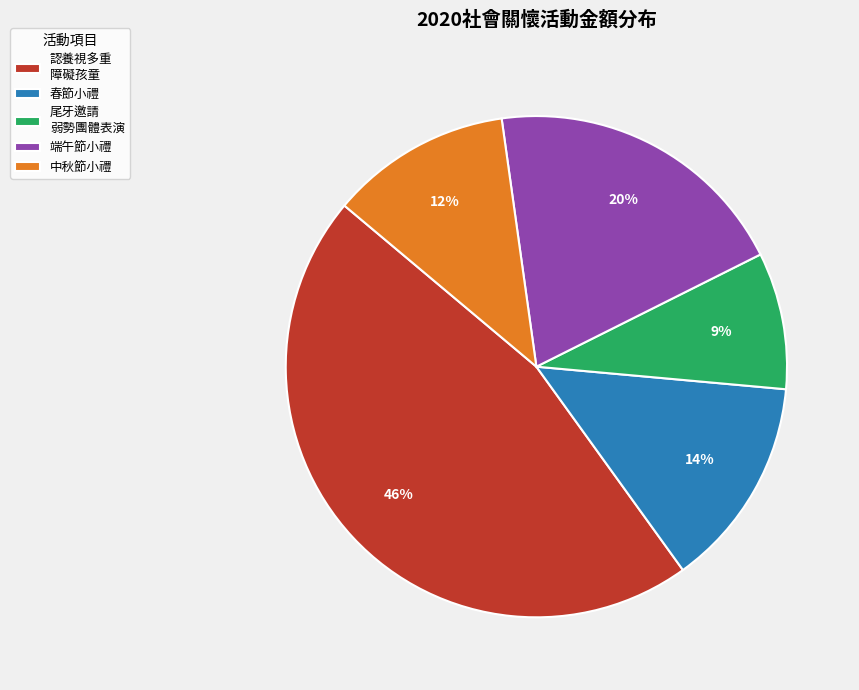

Is the sum of 春節小禮 and 認養視多重 障礙孩童 greater than half?

Yes